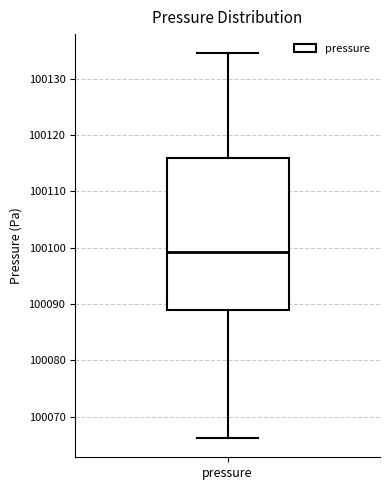

Transcribe this box plot: give where the median line is, the range the box spans, and where the two whiskers end, as read against the y-axis. The values are not printed on the chart, so give them approximately, as read against the axis.

median 100099, box 100089 to 100116, whiskers 100066 to 100135